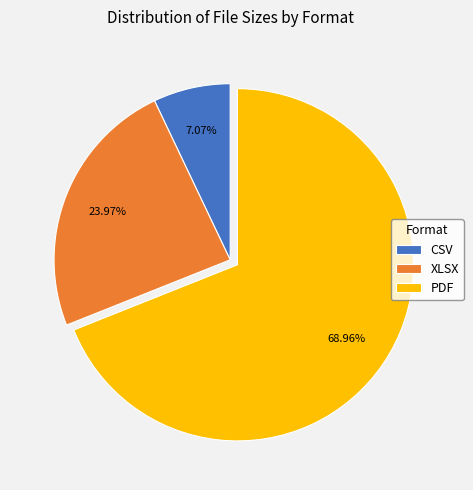

Combined, do PDF and CSV account for over 50%?

Yes